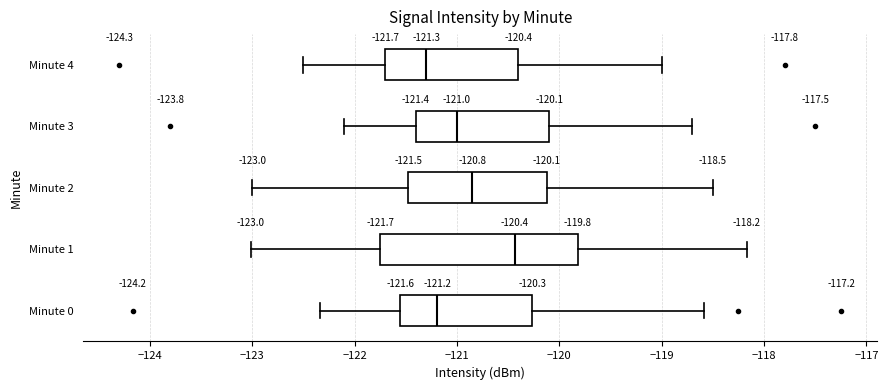

Which box is the widest, from its left edge to its right edge?

Minute 1